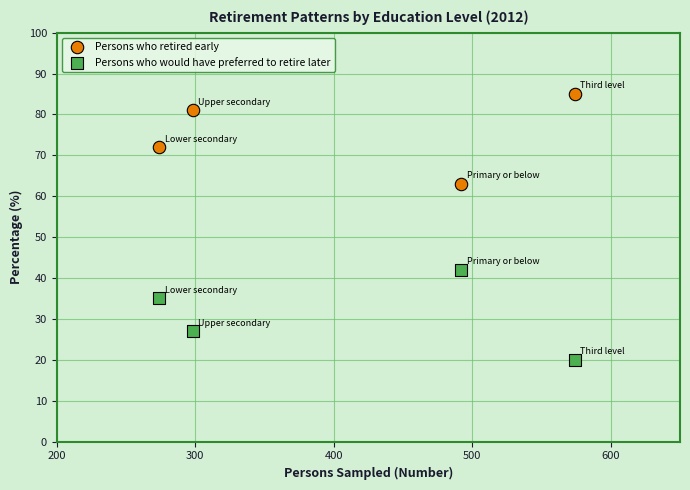

Across all data points, what is the range of X values (max minus min)?

300